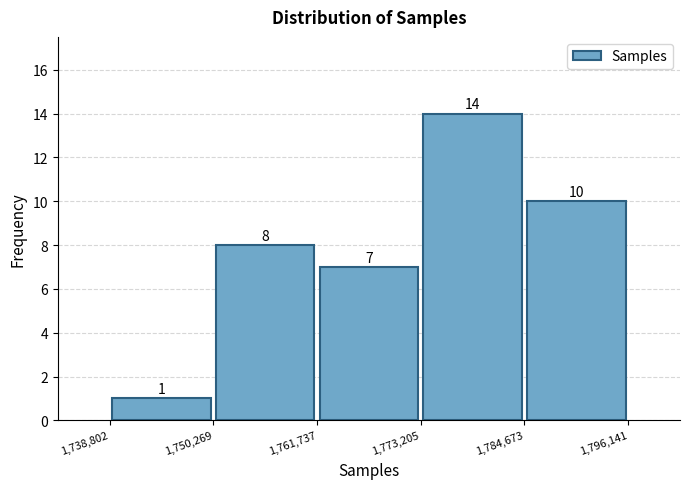

Reading left to right, transcribe this chart: for each bar, give the range it covers on the x-axis and its height.

1,738,802 to 1,750,269: 1
1,750,269 to 1,761,737: 8
1,761,737 to 1,773,205: 7
1,773,205 to 1,784,673: 14
1,784,673 to 1,796,141: 10